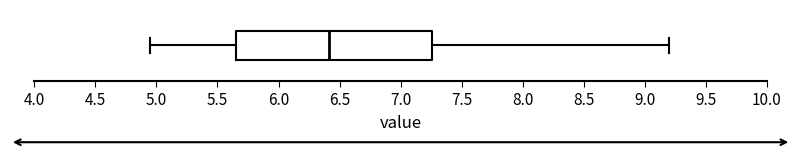

Read this box plot against the x-axis: the position of the median line, the range covered by the box, and the ends of both whiskers. The values are not printed on the chart, so give them approximately, as read against the axis.

median 6.40, box 5.65 to 7.25, whiskers 4.95 to 9.20